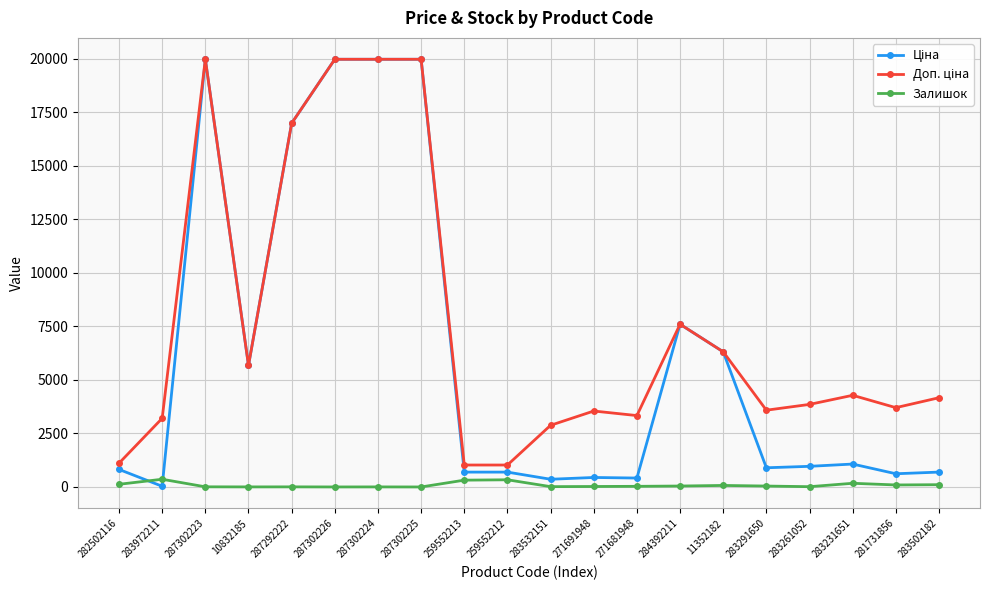

What is the sum of all Залишок values?

1767.0